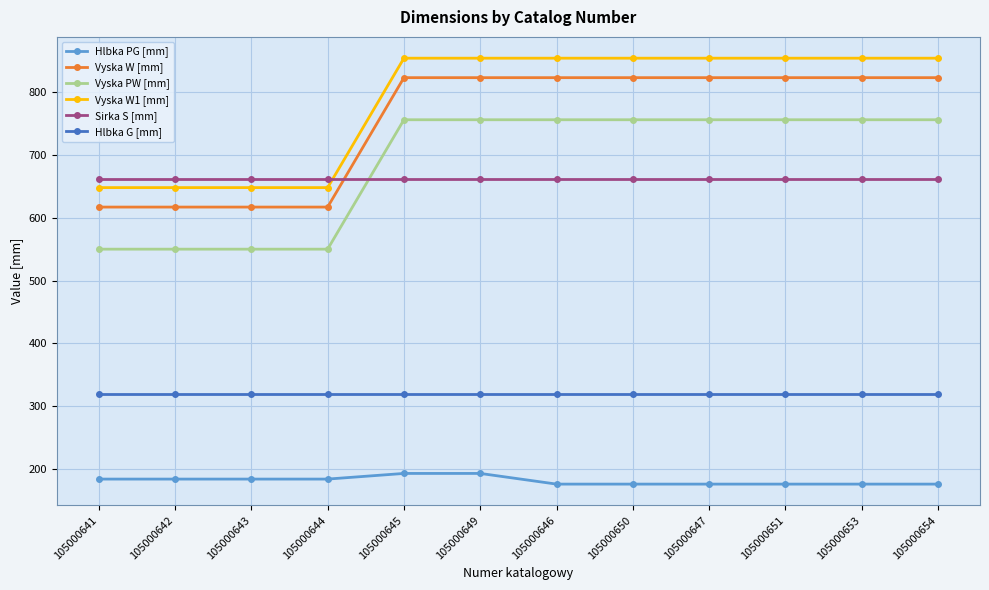

Is this an area chart (filled region under the line)?

No